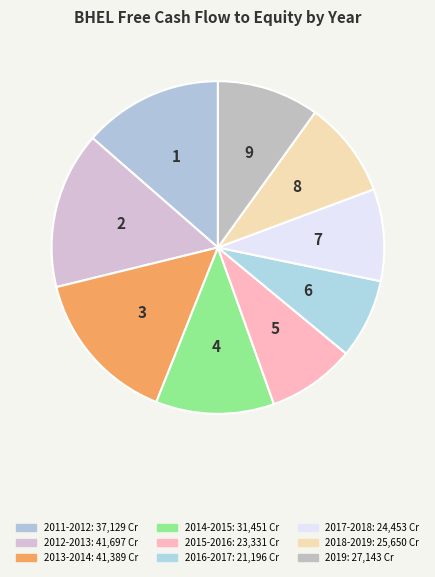

Rank the categories by value from lowest to highest.

2016-2017, 2015-2016, 2017-2018, 2018-2019, 2019, 2014-2015, 2011-2012, 2013-2014, 2012-2013